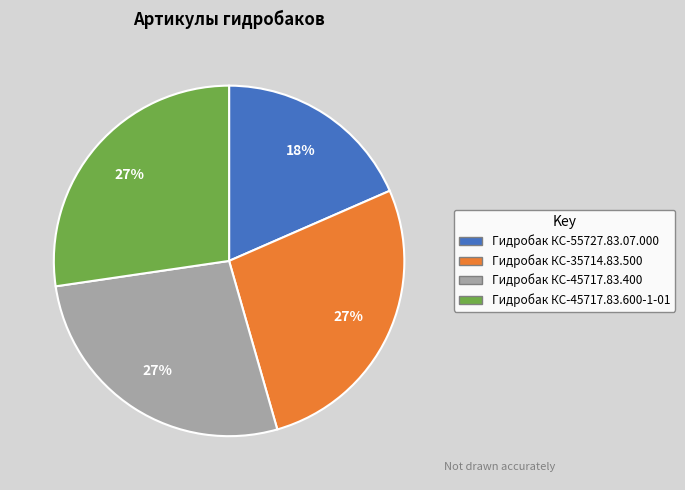

Is the sum of Гидробак КС-45717.83.400 and Гидробак КС-55727.83.07.000 greater than half?

No